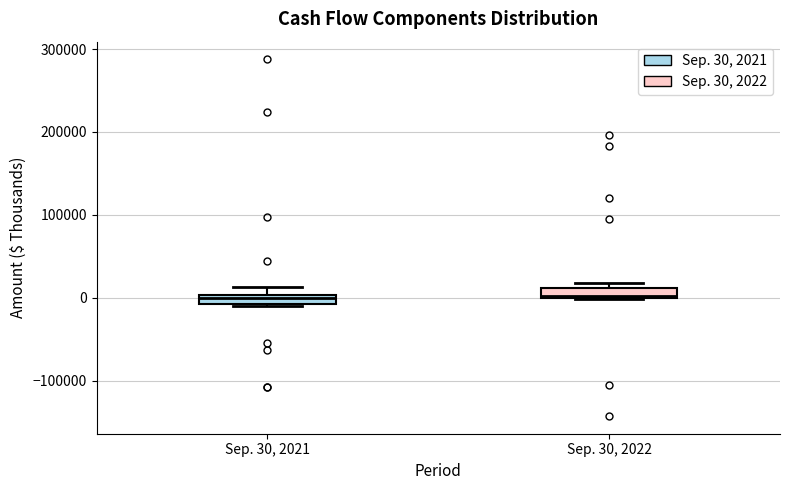

Where is the upper edge of the box for Sep. 30, 2021 on the y-axis? The values are not printed on the chart, so give them approximately, as read against the axis.

0